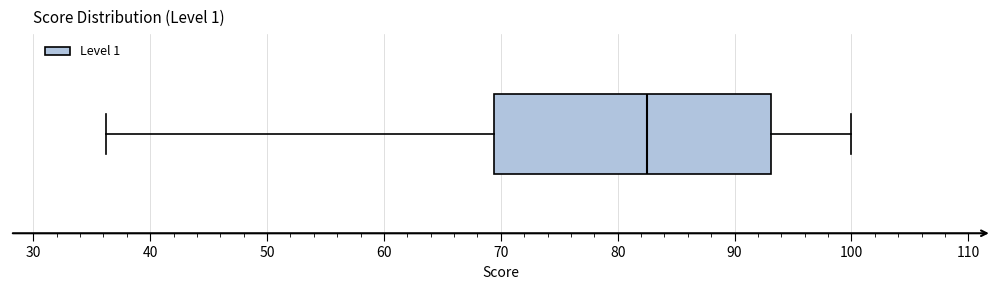

Where is the left edge of the box on the x-axis? The values are not printed on the chart, so give them approximately, as read against the axis.

69